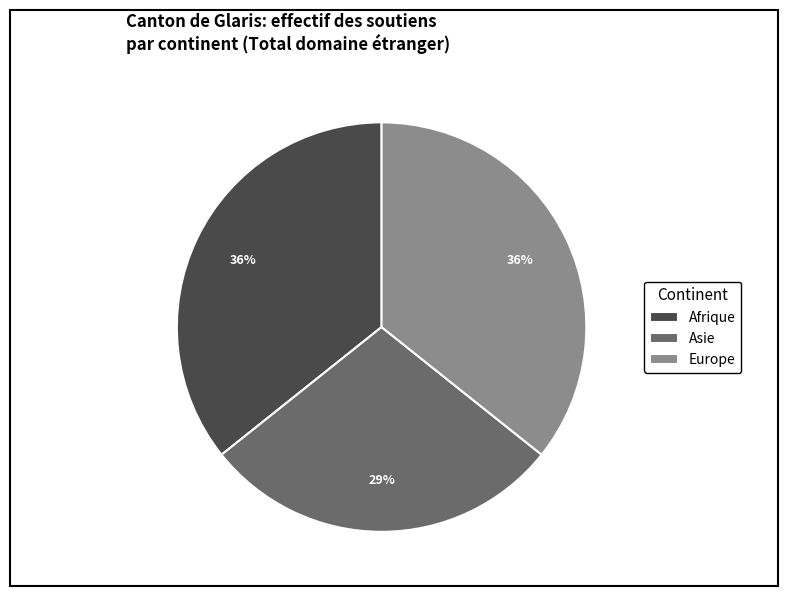

Is there any slice that represents more than half of the pie?

No